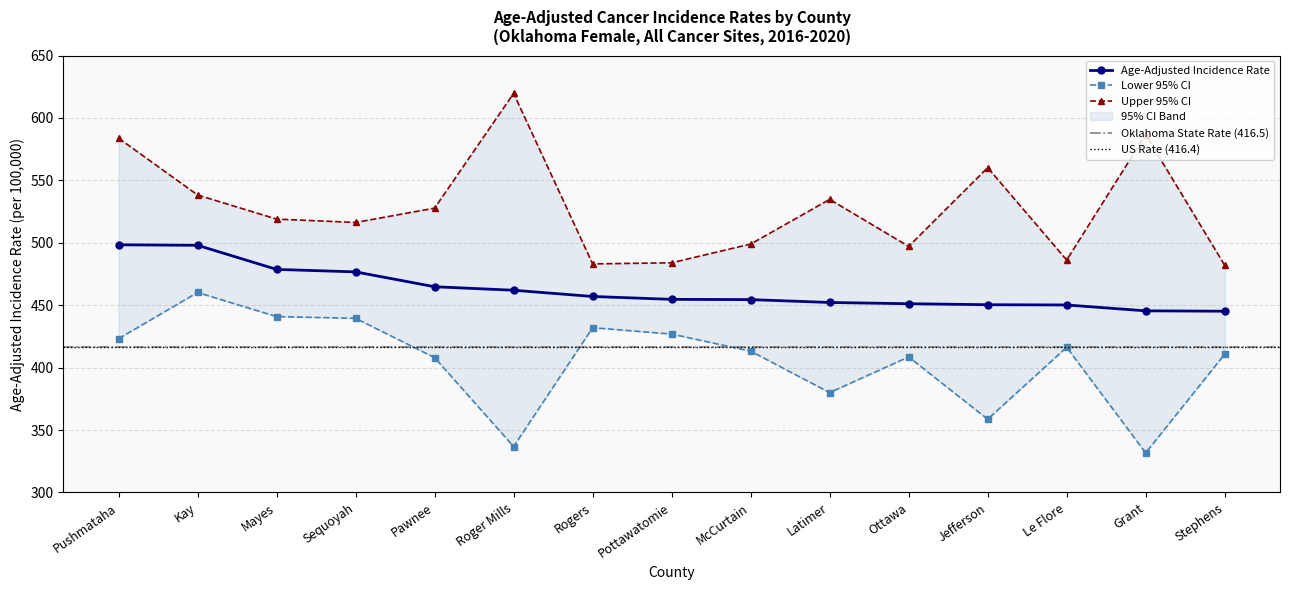

The Age-Adjusted Incidence Rate series shows 783.2 at Kay. True or false?

False